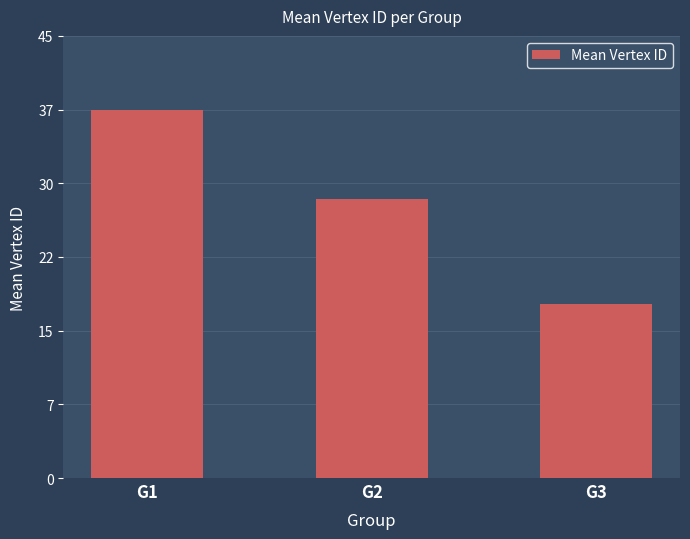

What is the sum of the values at G1 and G3?

55.8